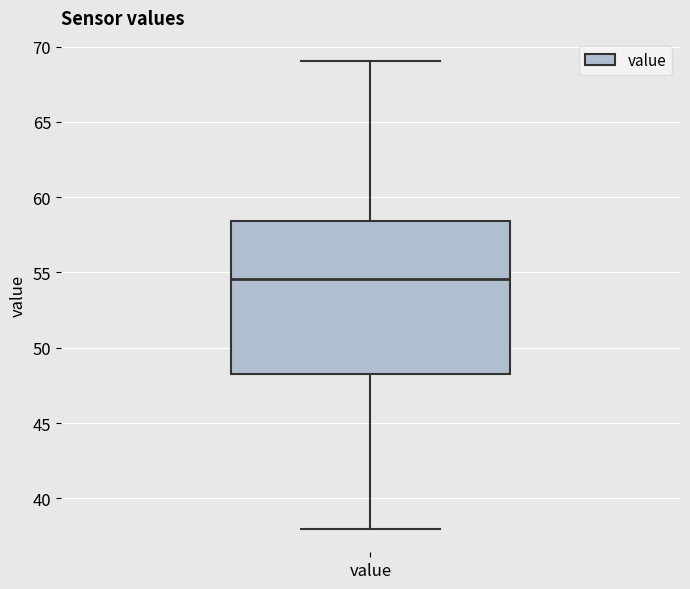

Where is the lower edge of the box for value on the y-axis? The values are not printed on the chart, so give them approximately, as read against the axis.

48.5